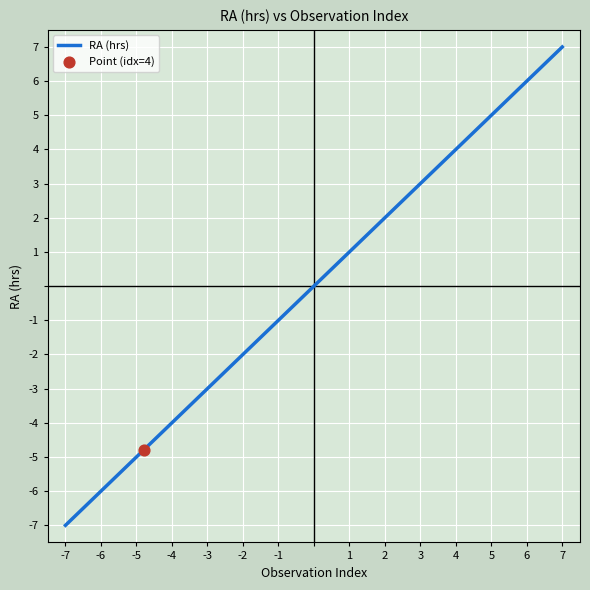

What is the greatest value displayed?

7.0